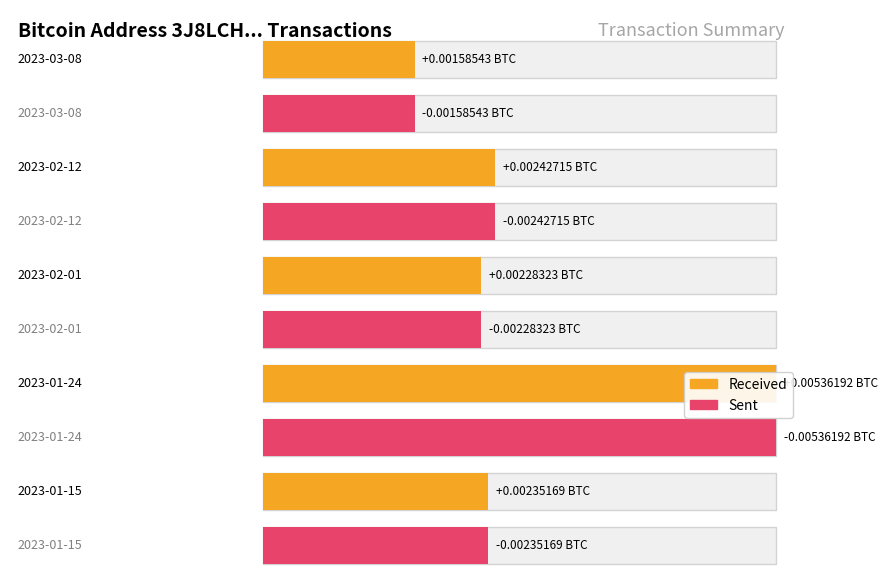

Is it true that received equals 0.0 at 2023-01-15?

False